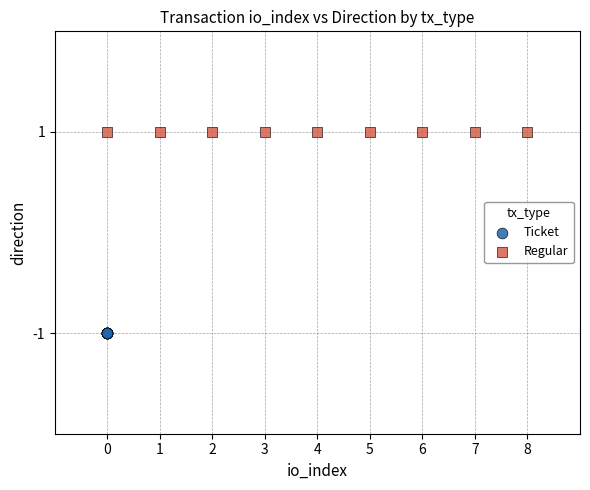

Which series reaches the maximum Y coordinate?

Regular